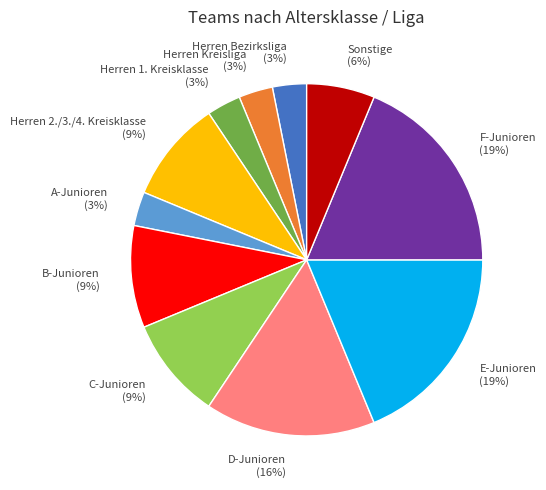

Between Herren Kreisliga (3%) and B-Junioren (9%), which is larger?

B-Junioren (9%)